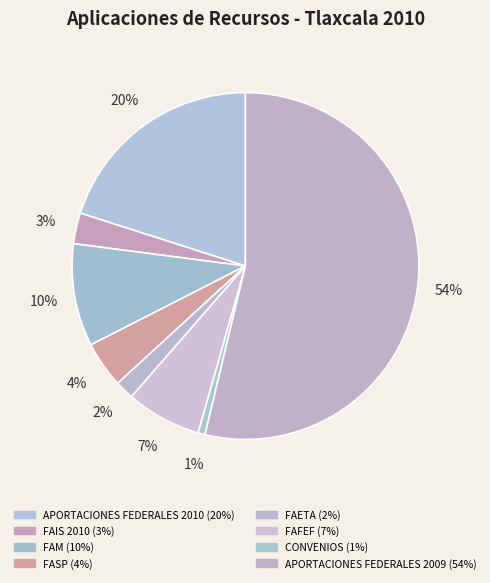

To the nearest percent, what percentage of the pie is FASP?

4%